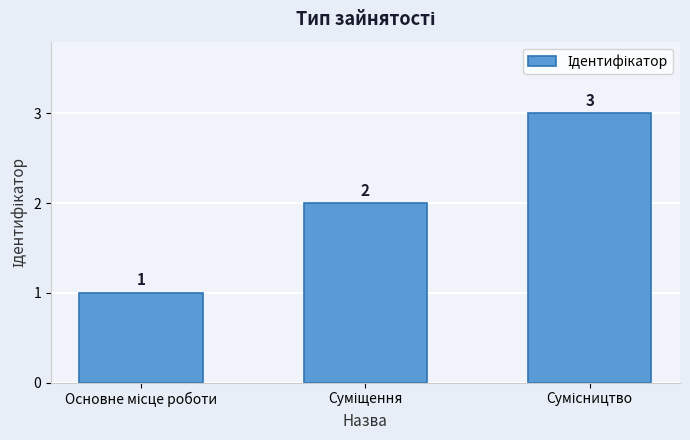

What is the value of the 3rd bar from the left?

3